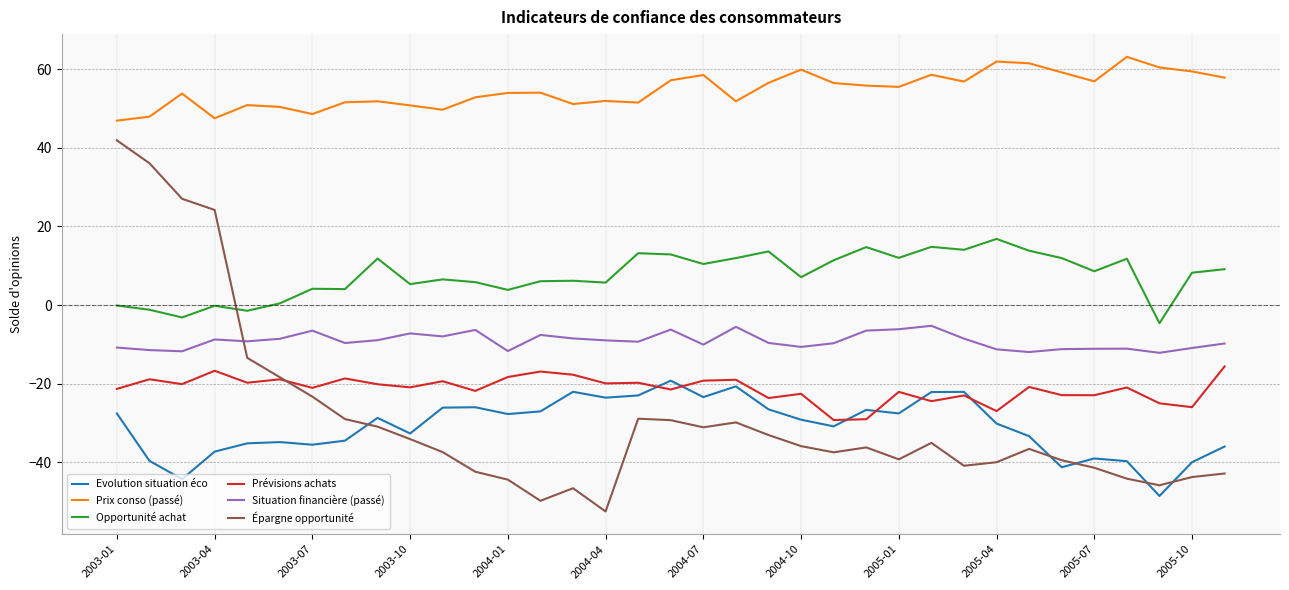

Which series has the largest range (max minus min)?

Épargne opportunité